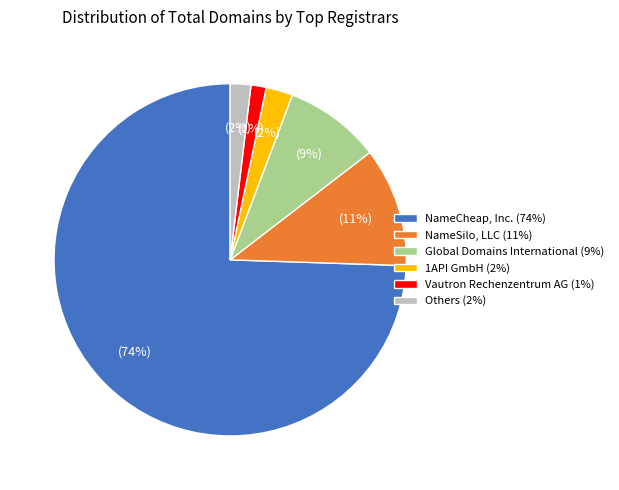

The Global Domains International (9%) slice represents 1% of the pie. True or false?

False